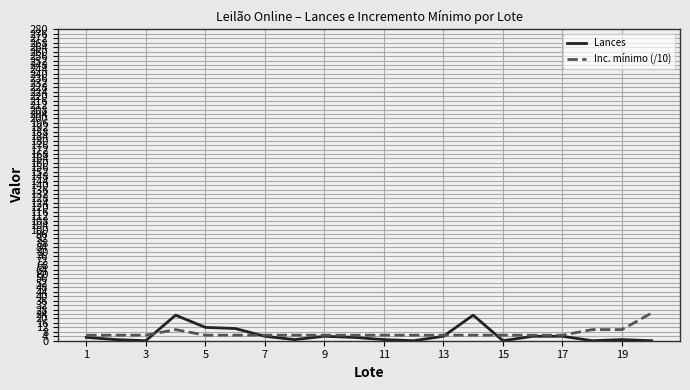

What is the difference between the second highest and minimum values in the Inc. mínimo (/10) series?

5